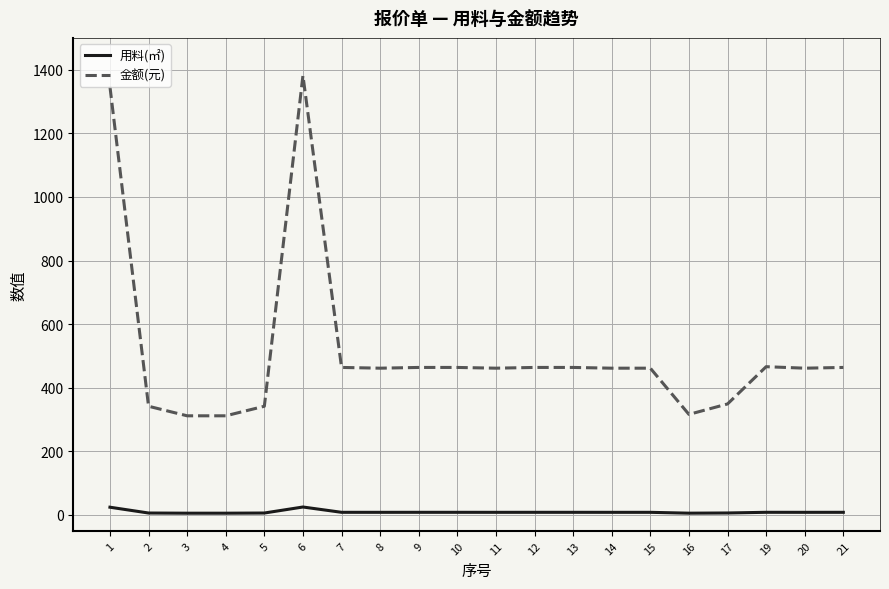

Rank the series by their average value, from lowest to highest.

用料(㎡), 金额(元)